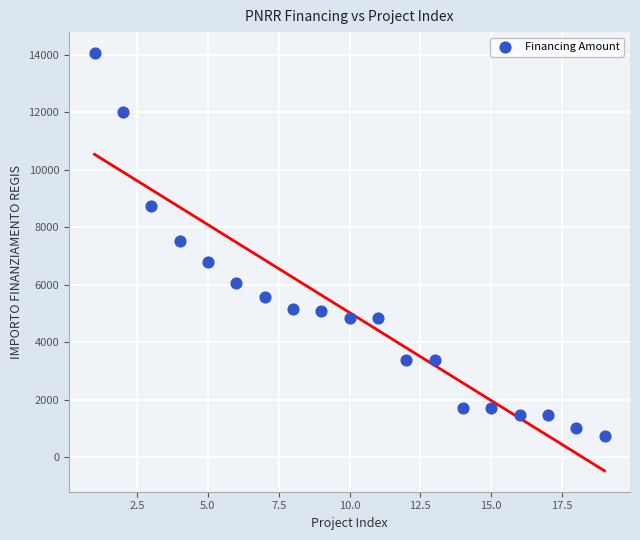

What is the range of X values (max minus min)?

18